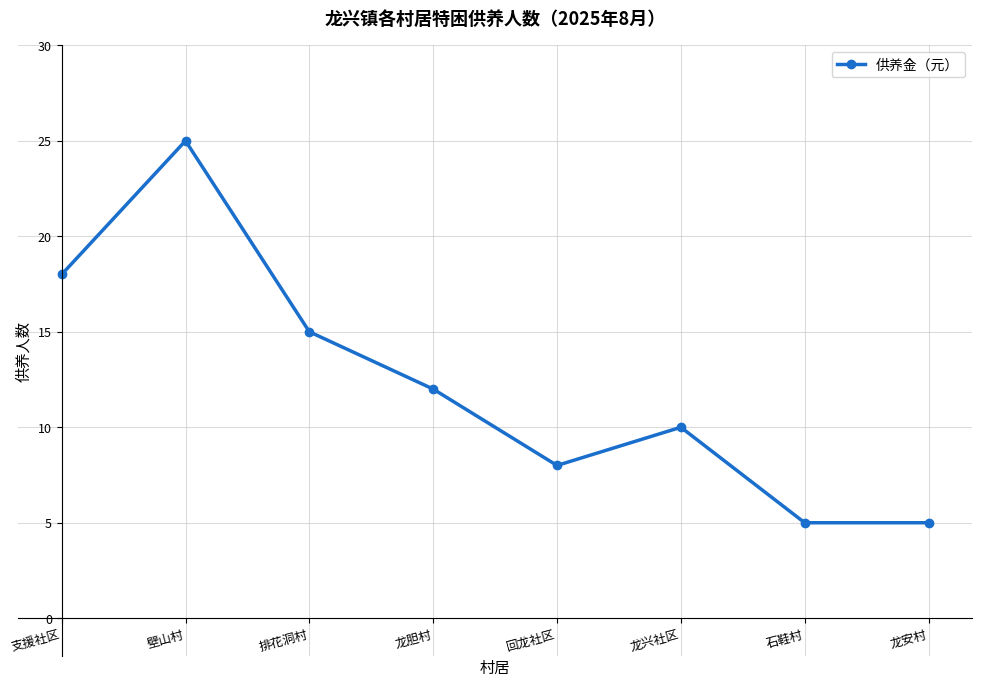

What is the sum of all values?

98